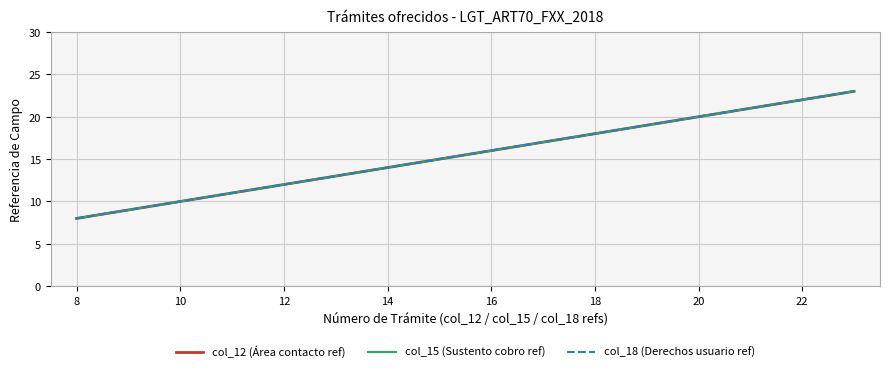

Does the chart display data point markers on the line(s)?

No